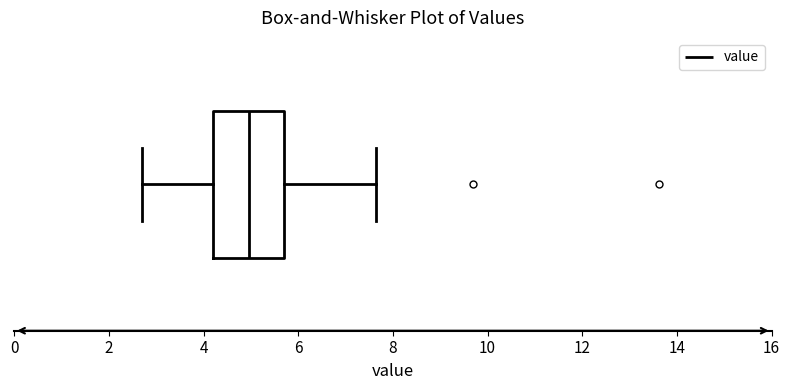

Read this box plot against the x-axis: the position of the median line, the range covered by the box, and the ends of both whiskers. The values are not printed on the chart, so give them approximately, as read against the axis.

median 5.0, box 4.2 to 5.8, whiskers 2.8 to 7.6